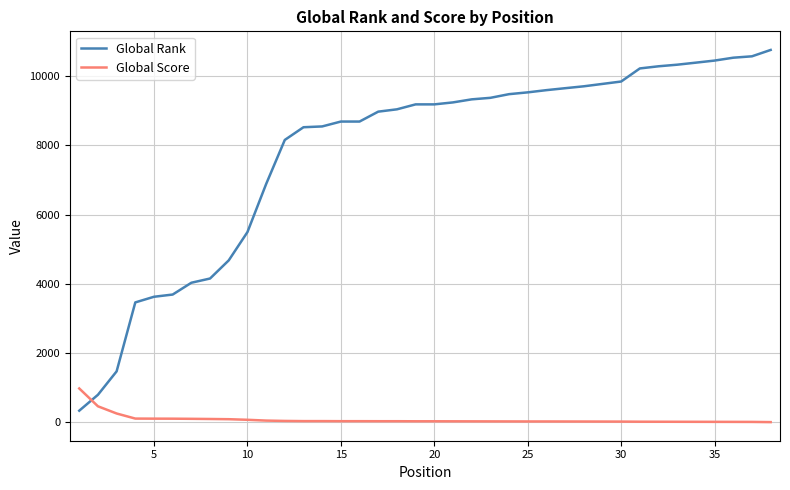

Rank the series by their average value, from lowest to highest.

Global Score, Global Rank